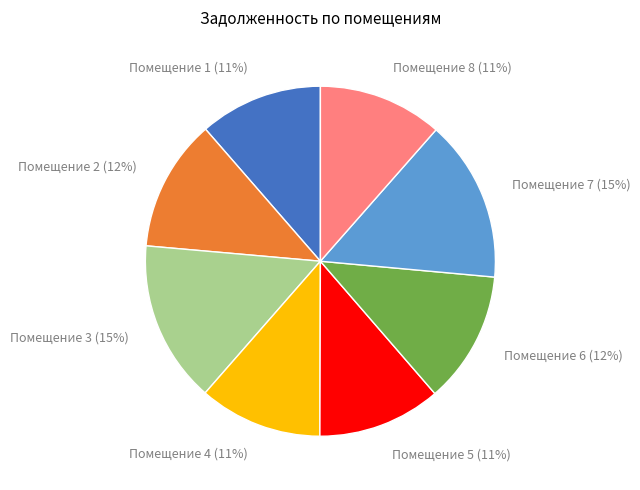

Combined, do Помещение 5 (11%) and Помещение 4 (11%) account for over 50%?

No